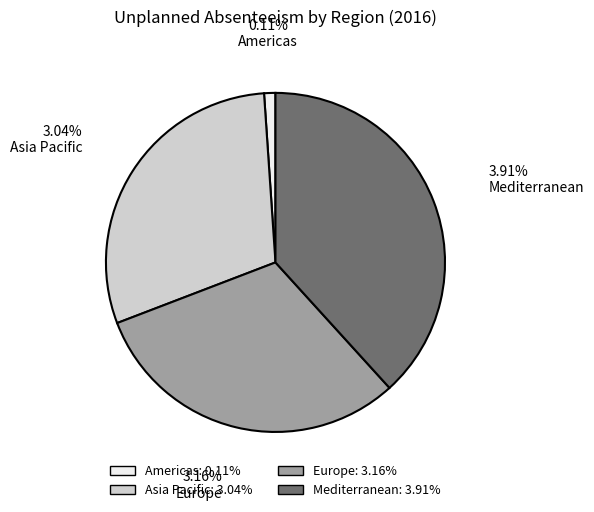

Is there any slice that represents more than half of the pie?

No